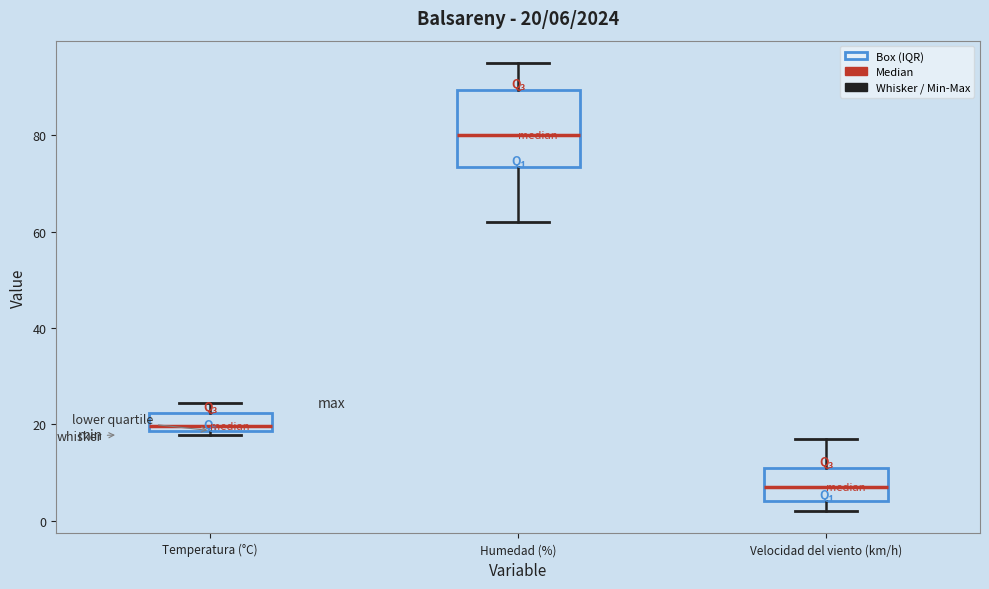

Which box has the highest median line?

Humedad (%)